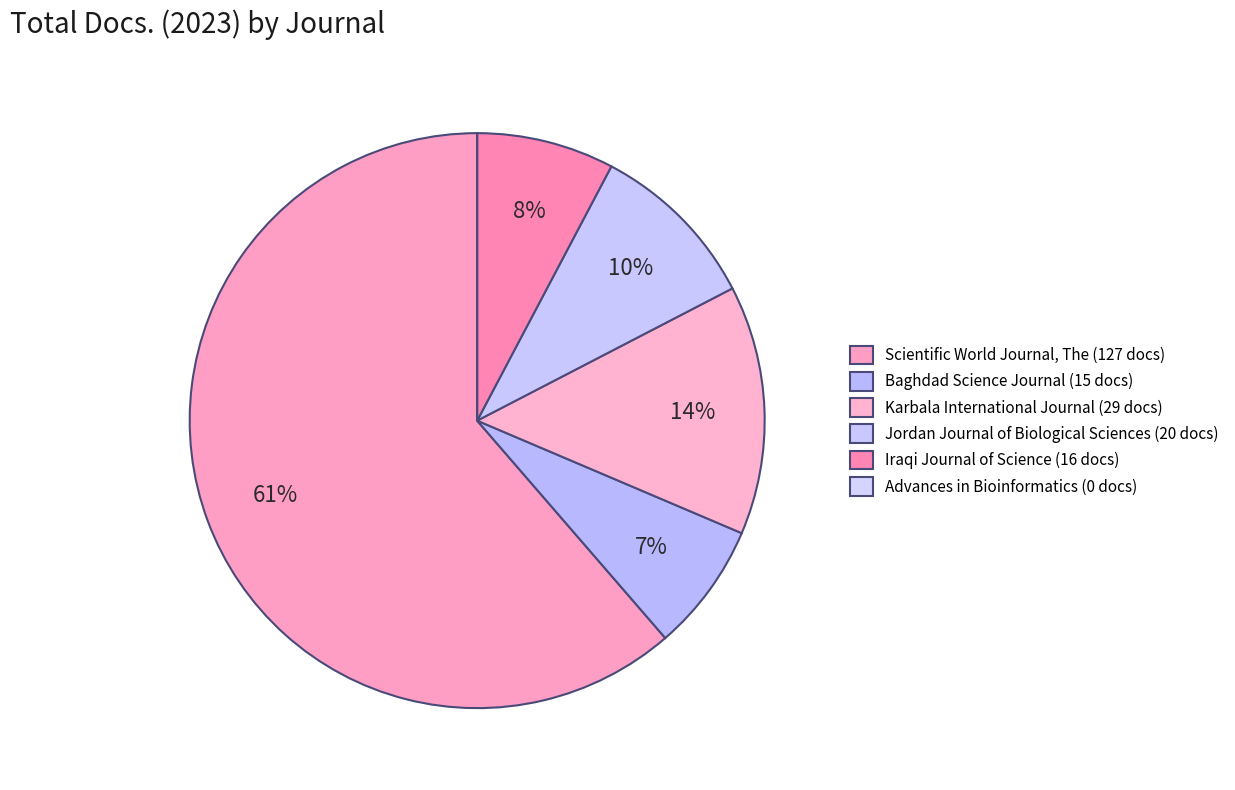

Is there any slice that represents more than half of the pie?

Yes